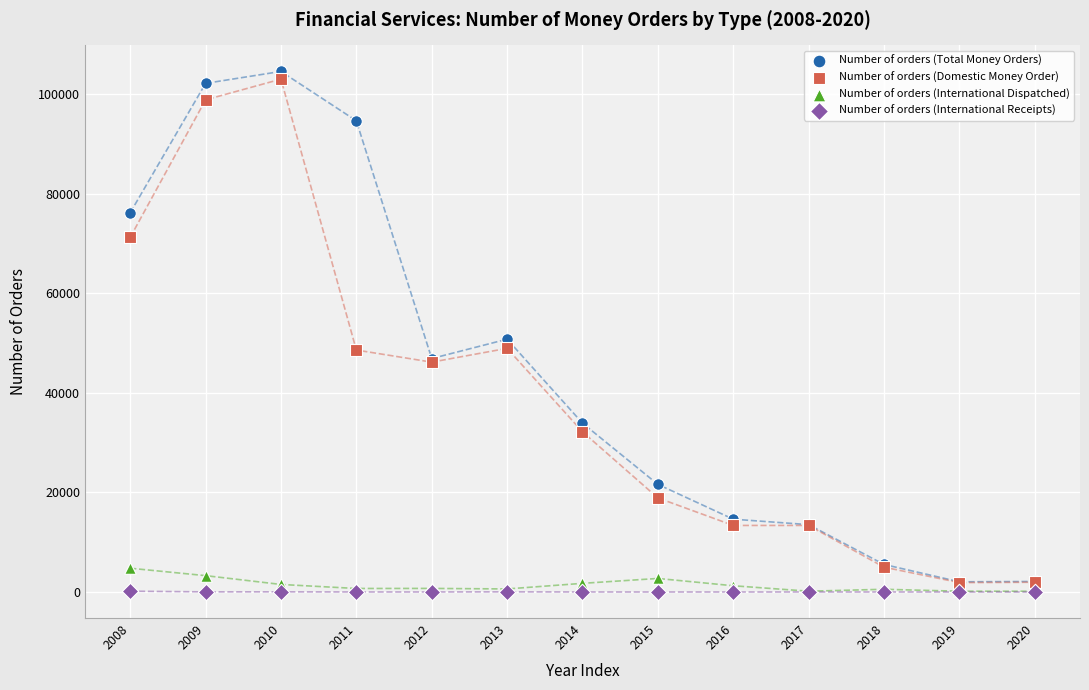

Which series has the widest spread of Y values?

Number of orders (Total Money Orders)